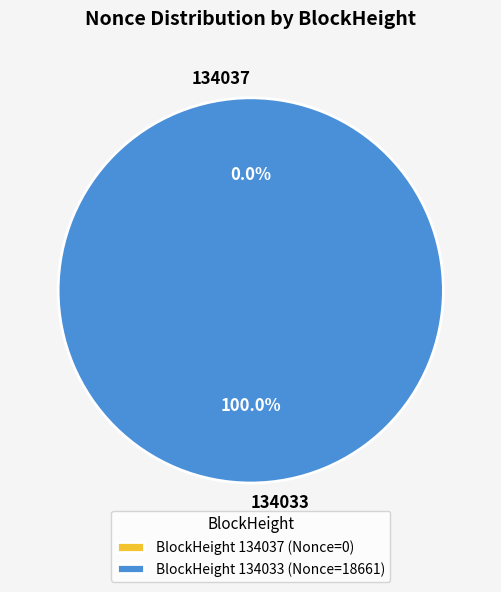

To the nearest percent, what is the difference between the largest and smallest slice percentages?

100%